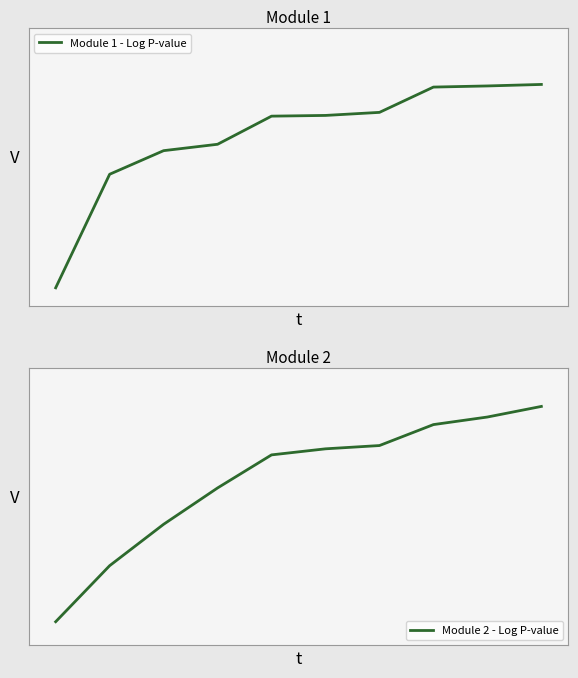

What are all the series names shown in the legend?

Module 1 - Log P-value, Module 2 - Log P-value